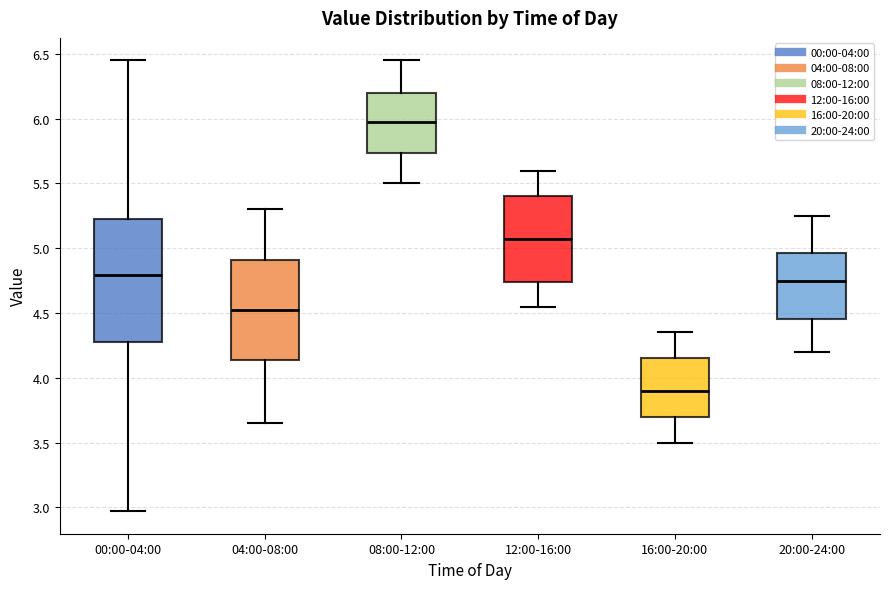

Where is the upper edge of the box for 08:00-12:00 on the y-axis? The values are not printed on the chart, so give them approximately, as read against the axis.

6.20